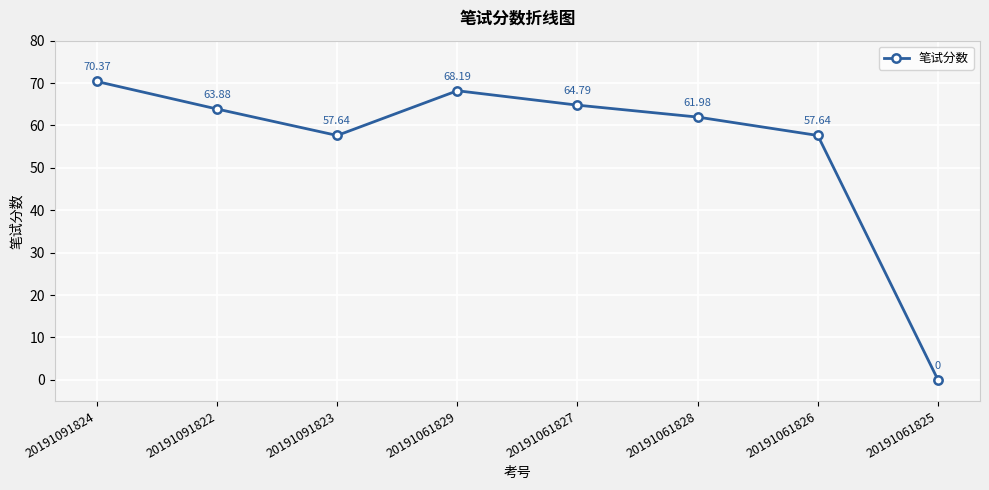

True or false: the data shows 34.2 at 20191091822.

False